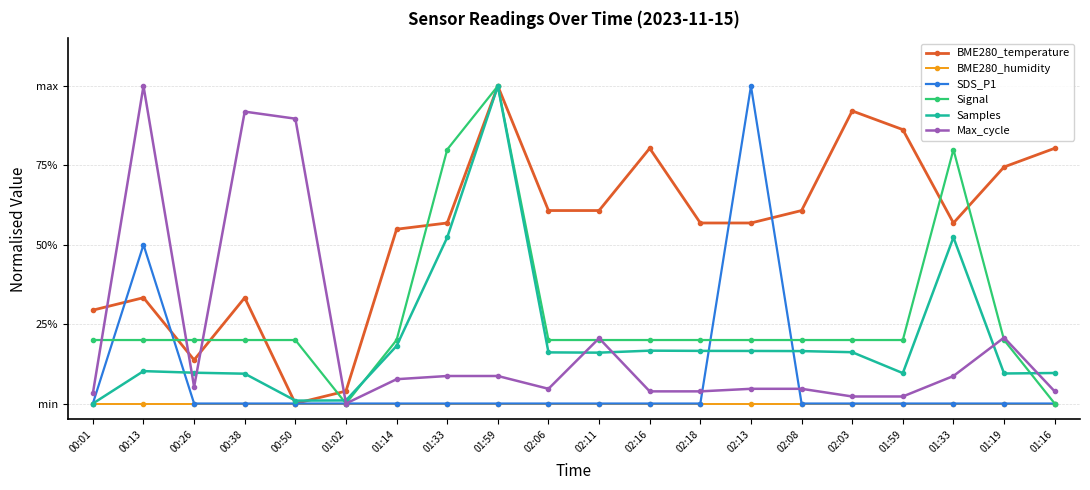

True or false: Max_cycle has a value of 0.0 at 01:59.

True